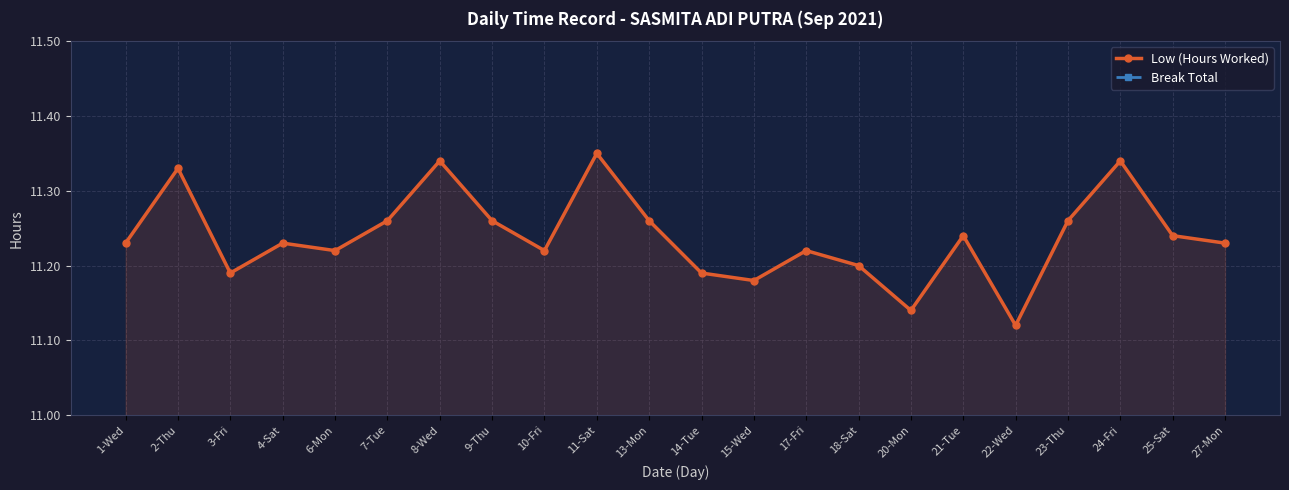

Which series has the largest total across all categories?

Low (Hours Worked)